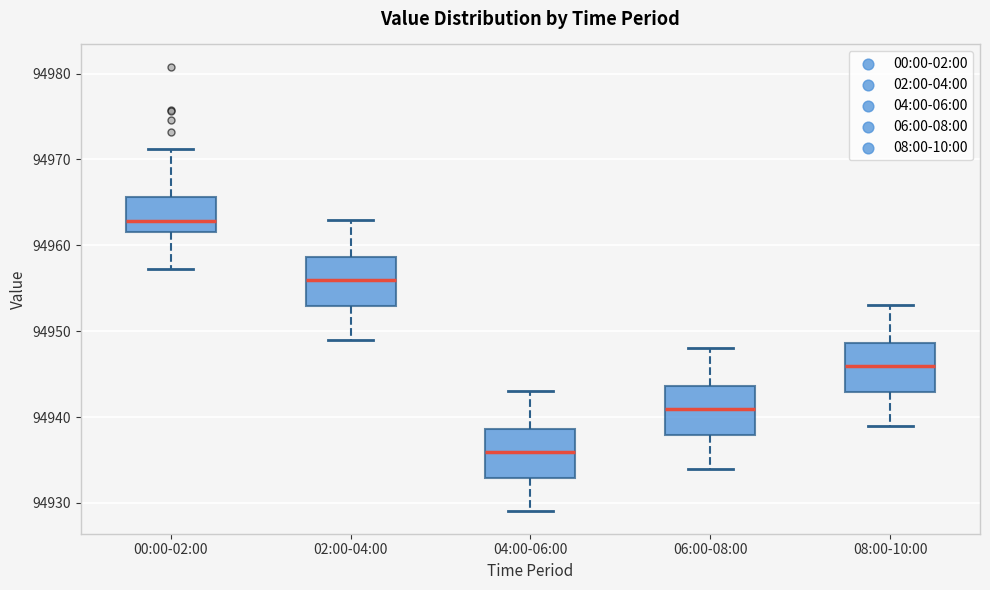

Reading left to right, read every box against the y-axis: the position of its median line, the range the box covers, and the ends of its whiskers. The values are not printed on the chart, so give them approximately, as read against the axis.

00:00-02:00: median 94963, box 94962 to 94966, whiskers 94957 to 94971
02:00-04:00: median 94956, box 94953 to 94959, whiskers 94949 to 94963
04:00-06:00: median 94936, box 94933 to 94939, whiskers 94929 to 94943
06:00-08:00: median 94941, box 94938 to 94944, whiskers 94934 to 94948
08:00-10:00: median 94946, box 94943 to 94949, whiskers 94939 to 94953